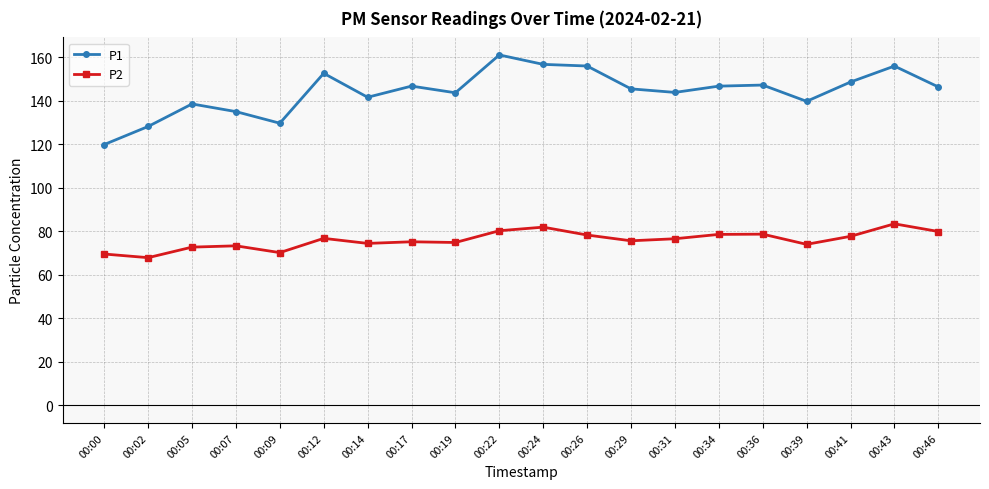

True or false: P1 and P2 cross at least once.

False